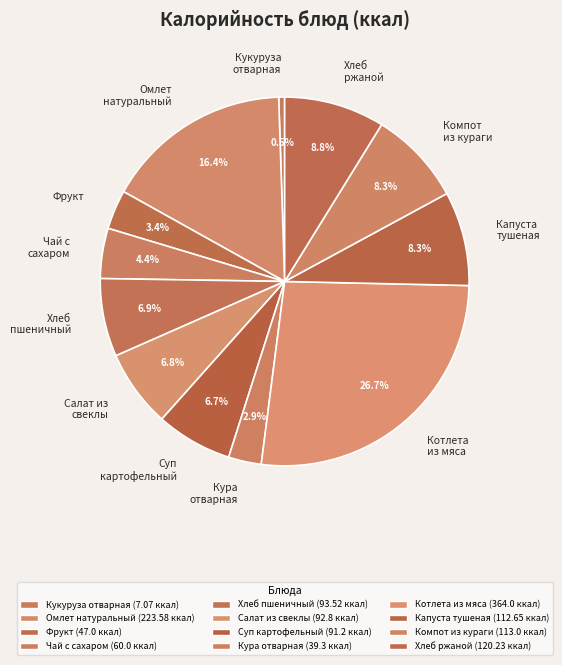

Between Суп картофельный and Кукуруза отварная, which is larger?

Суп картофельный